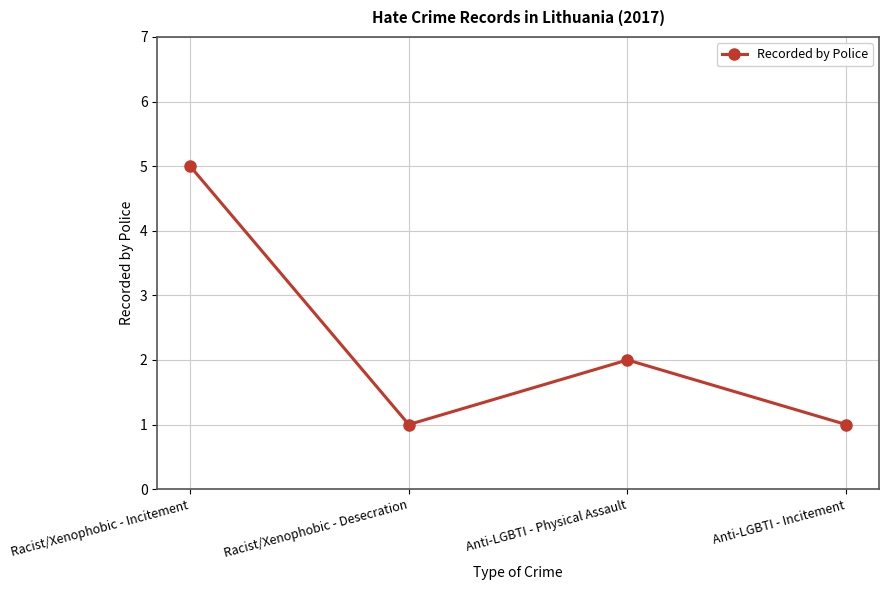

What is the sum of the values at Racist/Xenophobic - Incitement and Anti-LGBTI - Incitement?

6